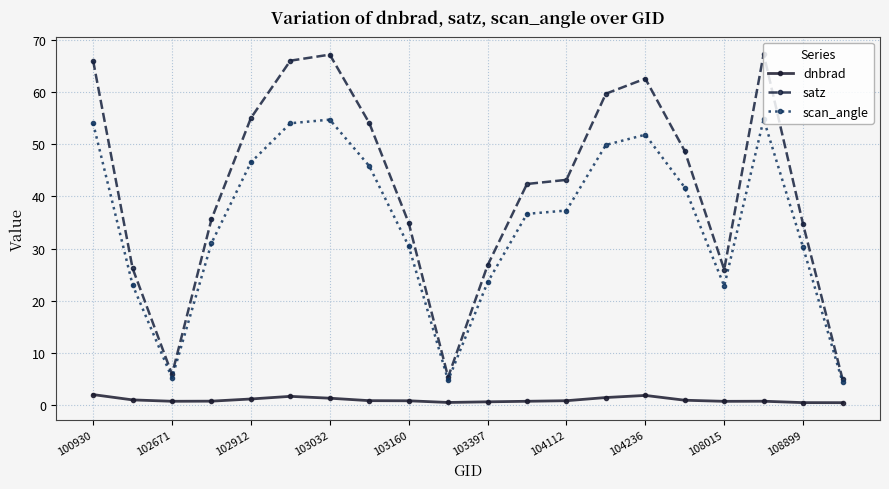

True or false: dnbrad and satz cross at least once.

False